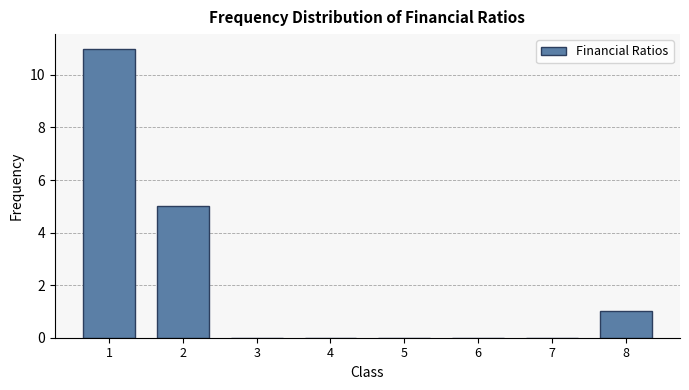

Reading left to right, extract all data points from this chart.

1=11	2=5	3=0	4=0	5=0	6=0	7=0	8=1